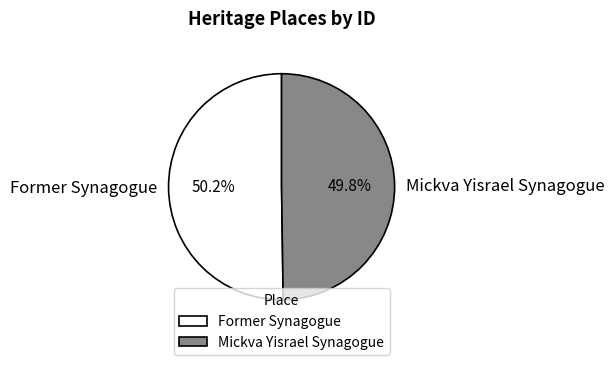

What portion of the pie excludes Mickva Yisrael Synagogue?

50.2%